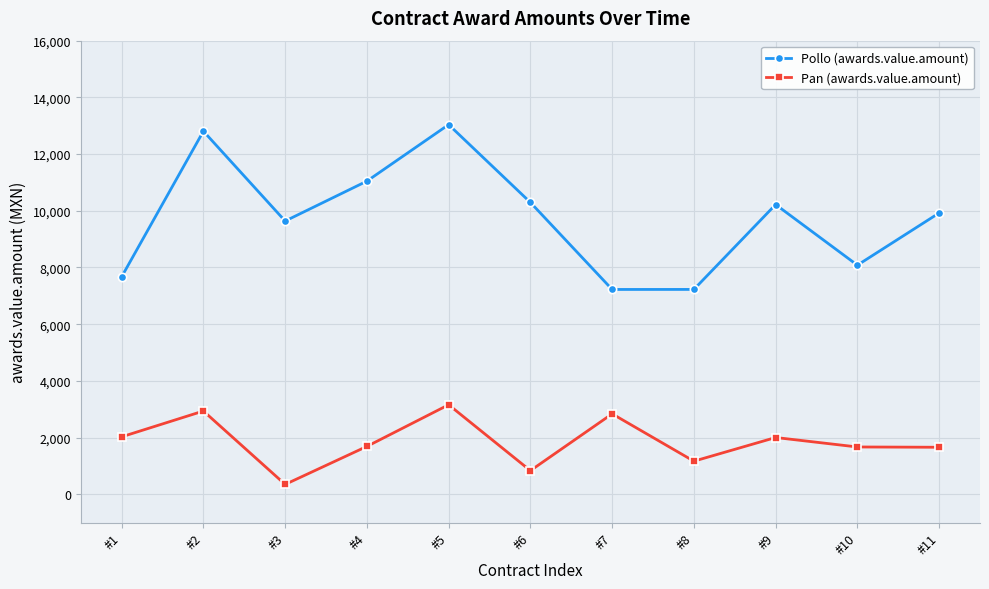

Which series has the largest total across all categories?

Pollo (awards.value.amount)